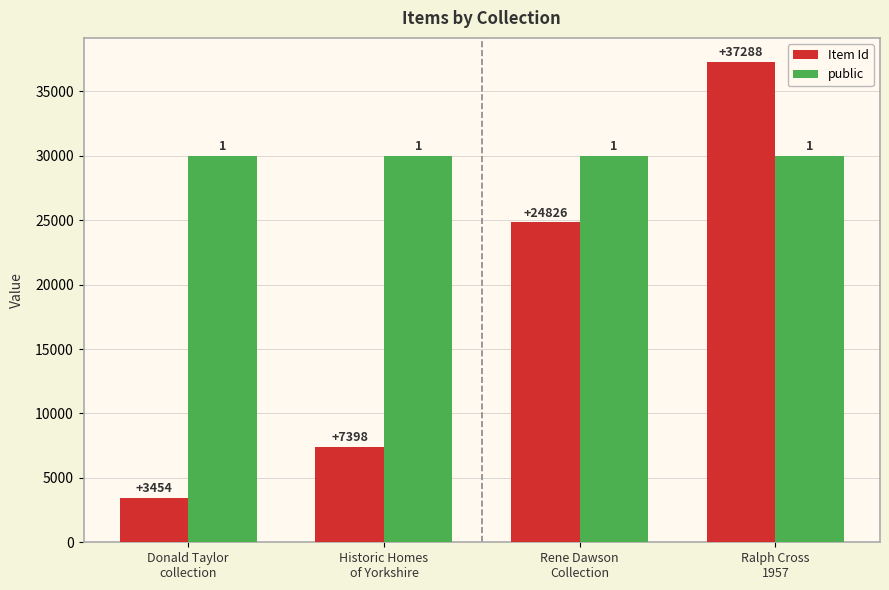

The Item Id series shows 37288 at Ralph Cross
1957. True or false?

True